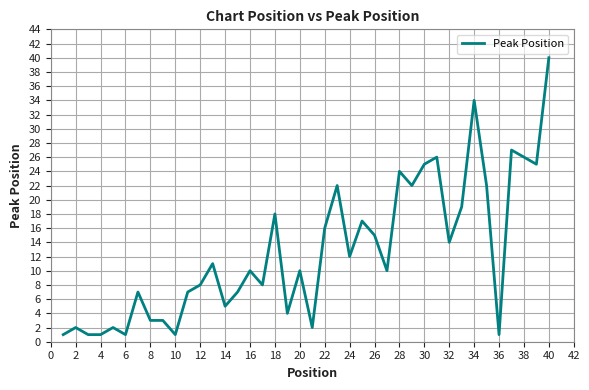

What is the difference between the maximum and minimum values?

39